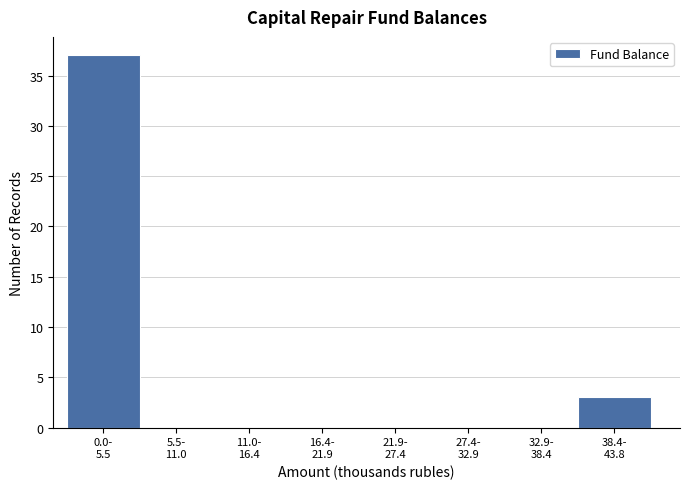

What is the sum of all values?

40